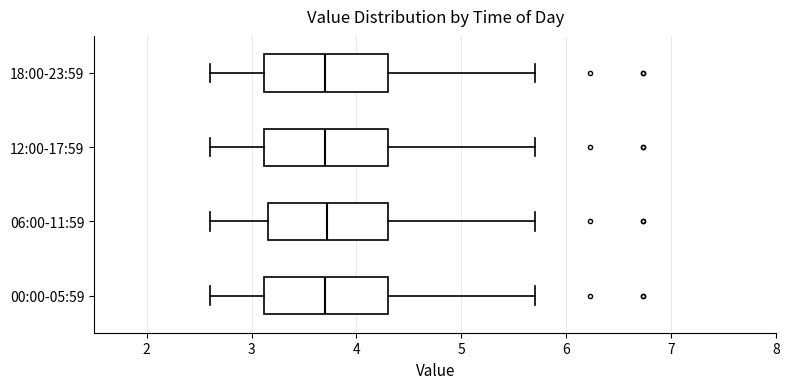

Where does the left whisker of the box for 12:00-17:59 end on the x-axis? The values are not printed on the chart, so give them approximately, as read against the axis.

2.6